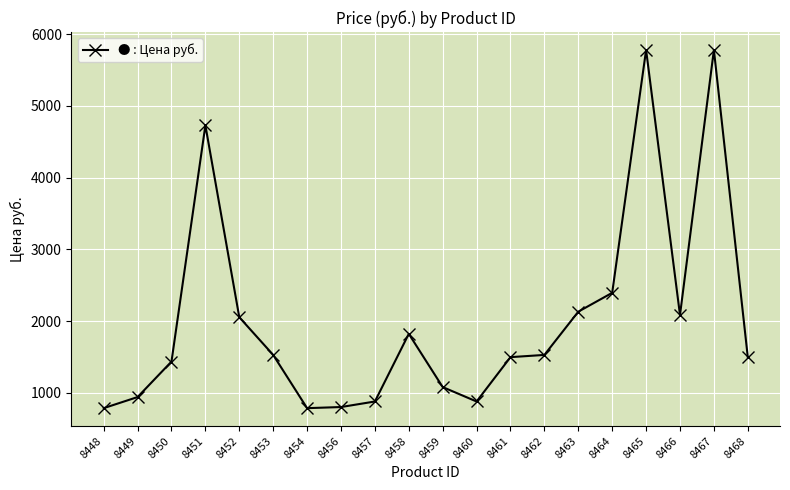

The value at 8459 is 1081.5. True or false?

True